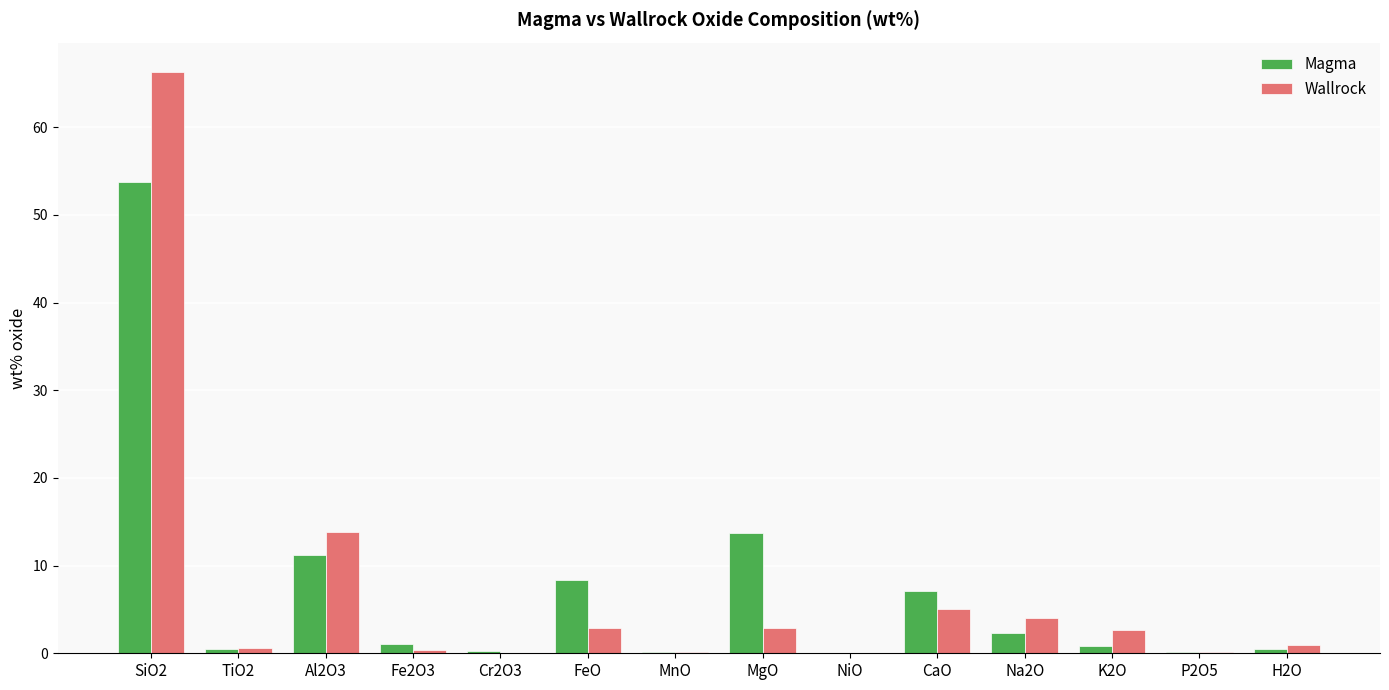

At which category is the sum across all series the highest?

SiO2